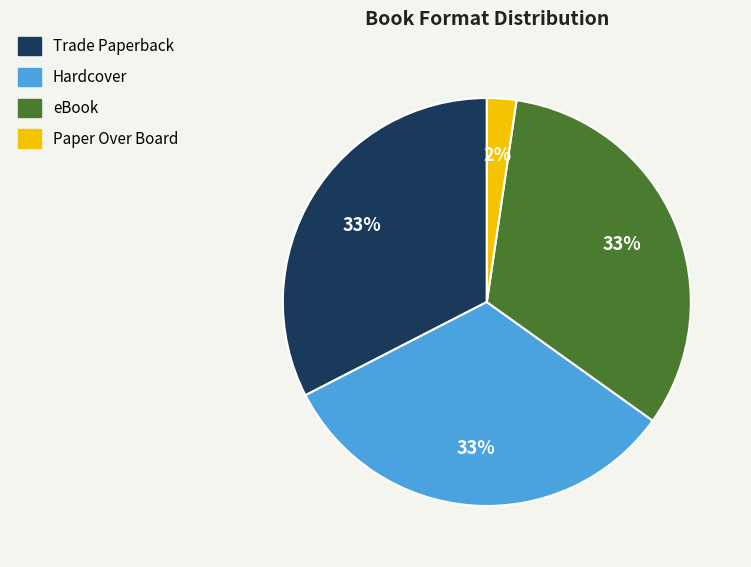

Do Hardcover and Paper Over Board together represent more than half of the pie?

No